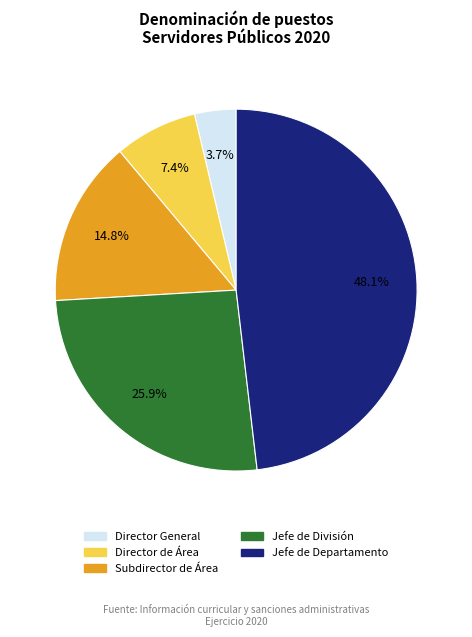

Is there any slice that represents more than half of the pie?

No